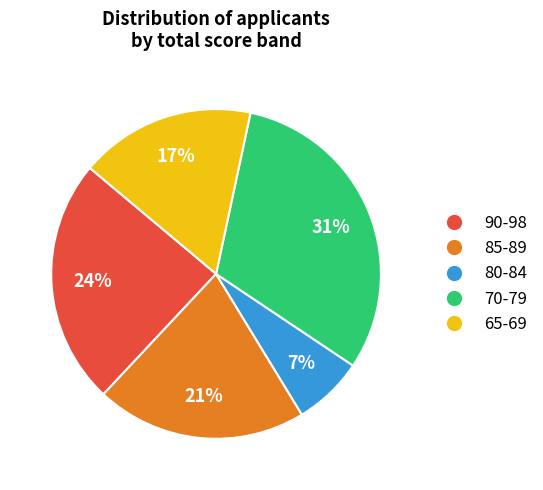

Is there any slice that represents more than half of the pie?

No